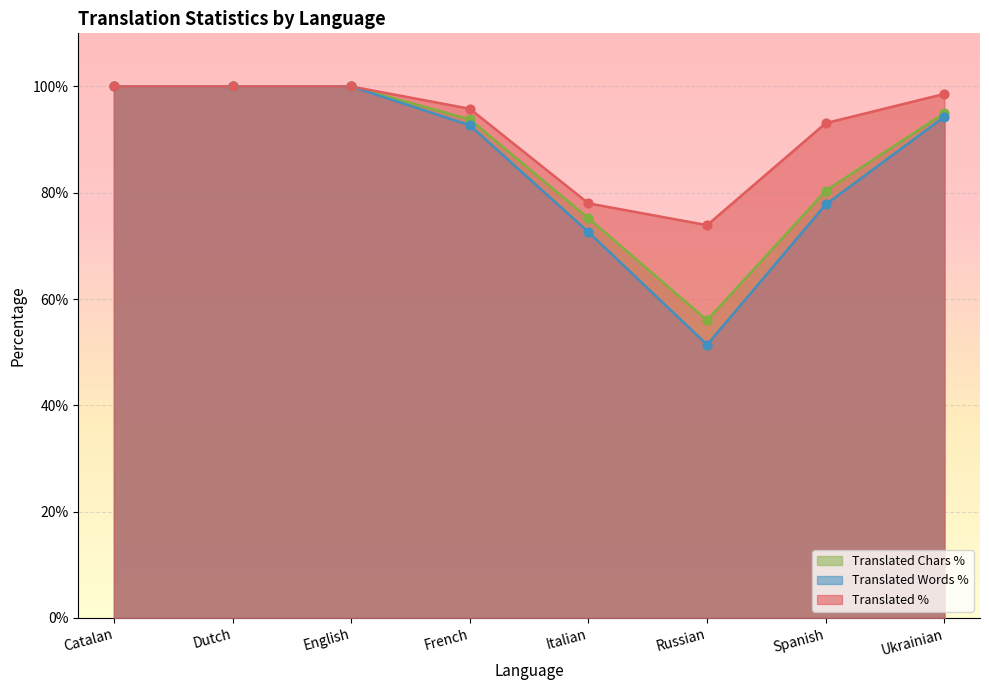

At how many categories does at least one series exceed 55?

8